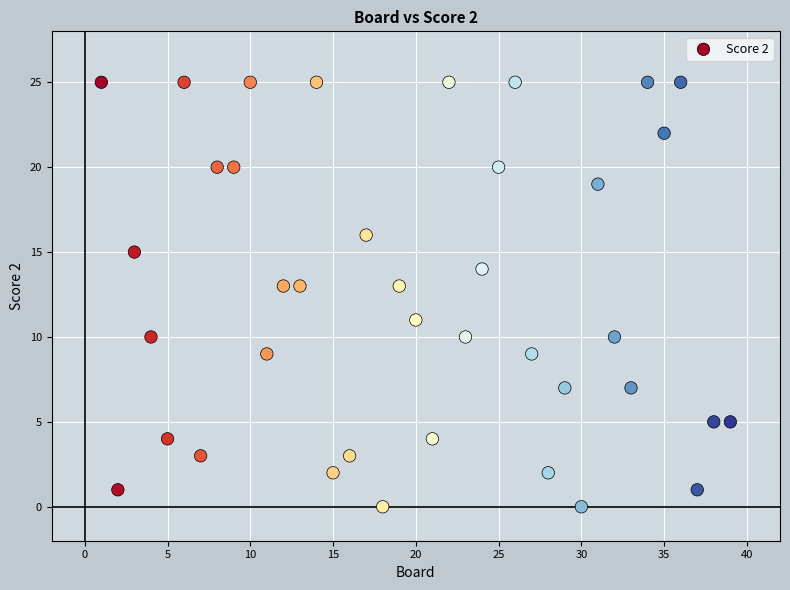

What is the range of Y values (max minus min)?

25